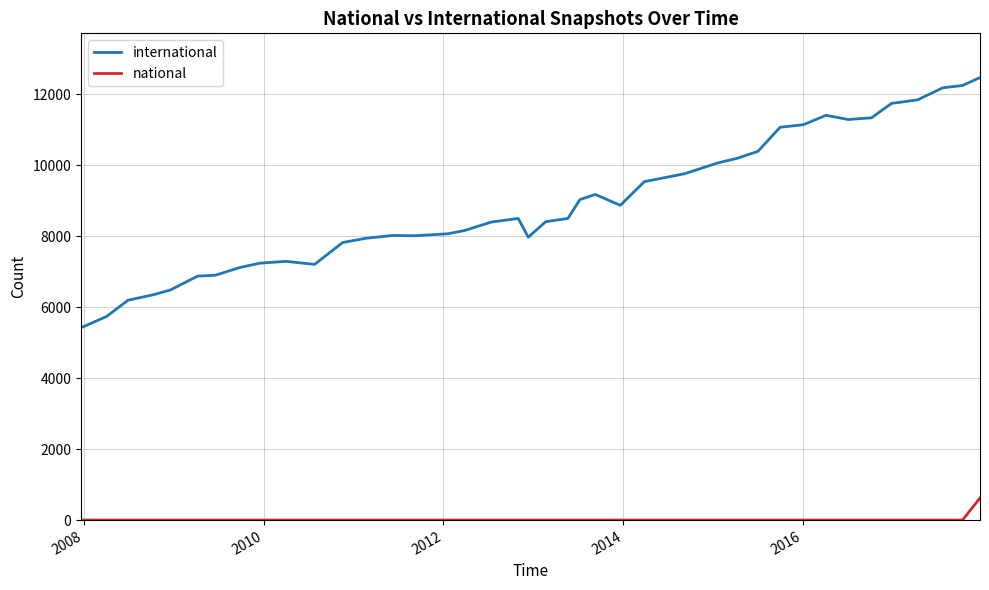

Which series has the largest range (max minus min)?

international